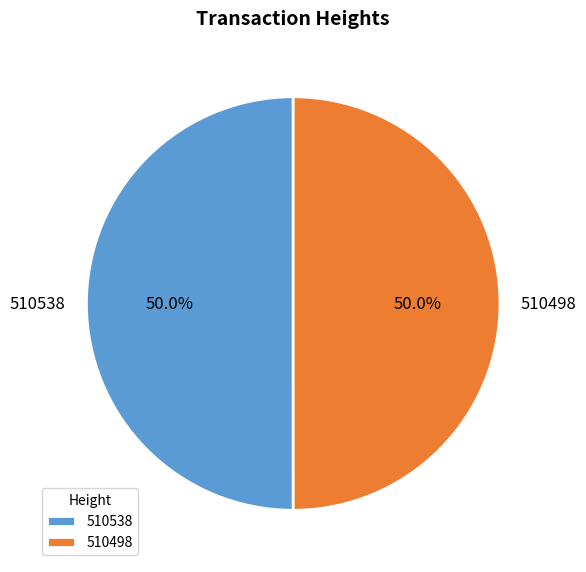

What portion of the pie excludes 510538?

50.0%